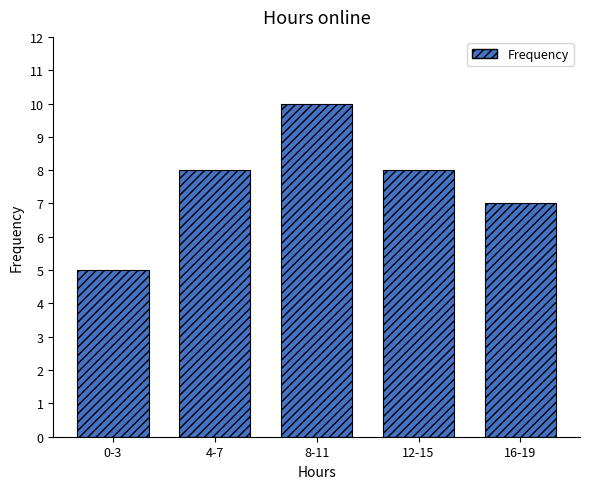

Reading left to right, list all the values displayed in this chart.

0-3=5	4-7=8	8-11=10	12-15=8	16-19=7